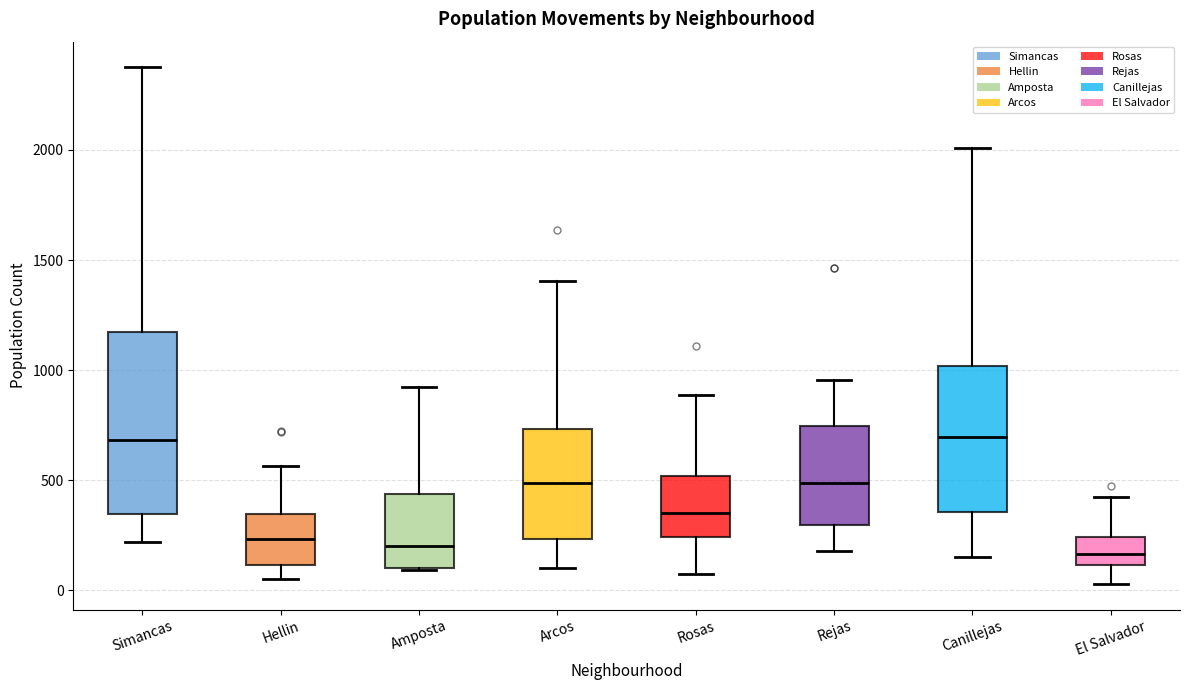

Reading left to right, read every box against the y-axis: the position of its median line, the range the box covers, and the ends of its whiskers. The values are not printed on the chart, so give them approximately, as read against the axis.

Simancas: median 700, box 350 to 1150, whiskers 200 to 2400
Hellin: median 250, box 100 to 350, whiskers 50 to 550
Amposta: median 200, box 100 to 450, whiskers 100 to 900
Arcos: median 500, box 250 to 750, whiskers 100 to 1400
Rosas: median 350, box 250 to 500, whiskers 50 to 900
Rejas: median 500, box 300 to 750, whiskers 200 to 950
Canillejas: median 700, box 350 to 1000, whiskers 150 to 2000
El Salvador: median 150, box 100 to 250, whiskers 50 to 400